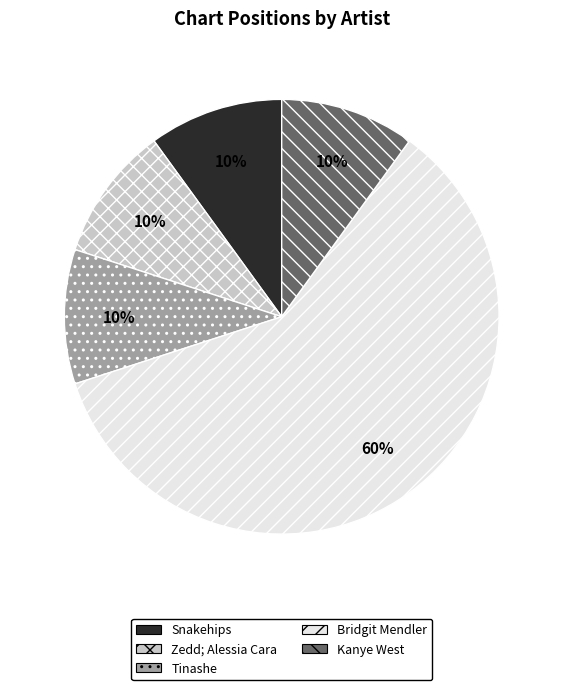

The Zedd; Alessia Cara slice represents 10% of the pie. True or false?

True